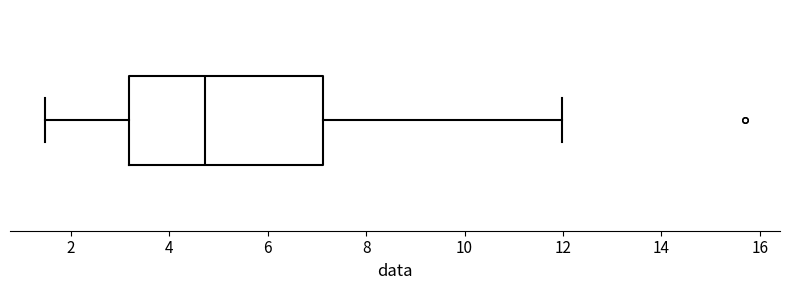

Read this box plot against the x-axis: the position of the median line, the range covered by the box, and the ends of both whiskers. The values are not printed on the chart, so give them approximately, as read against the axis.

median 4.8, box 3.2 to 7.2, whiskers 1.4 to 12.0